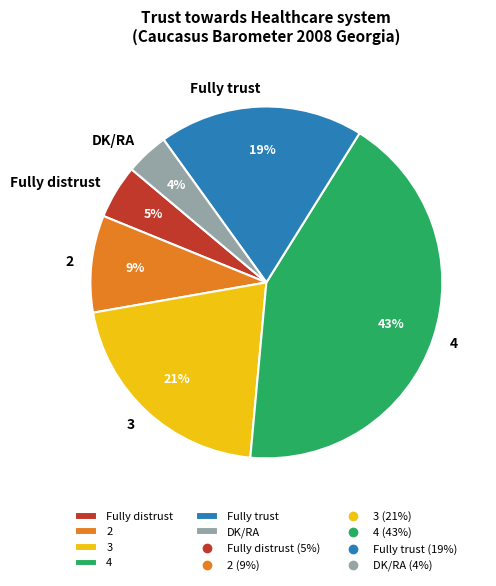

Does 2 account for over 50% of the chart?

No